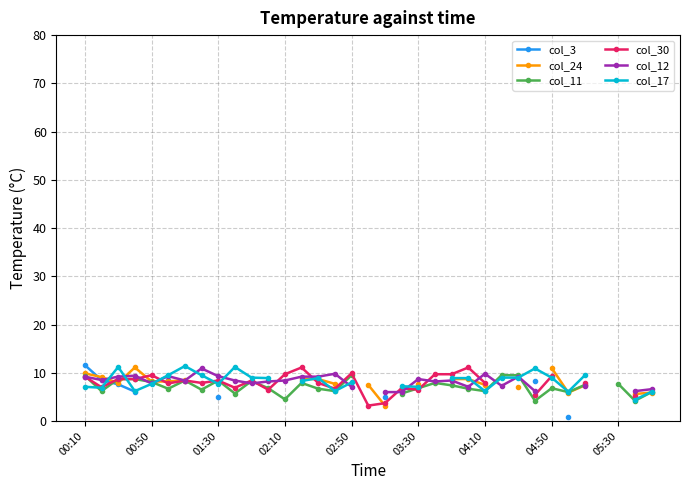

At how many categories does at least one series exceed 4?

34